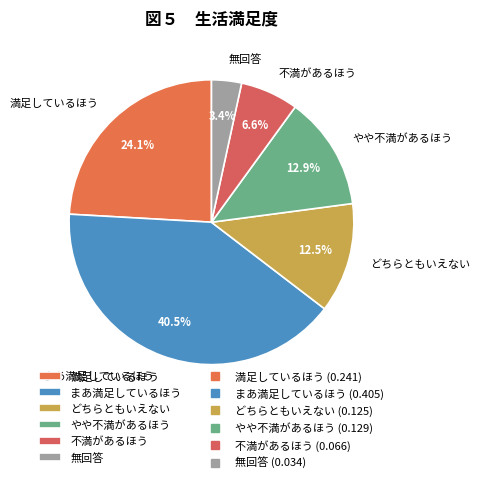

Which category has the smallest portion of the pie?

無回答